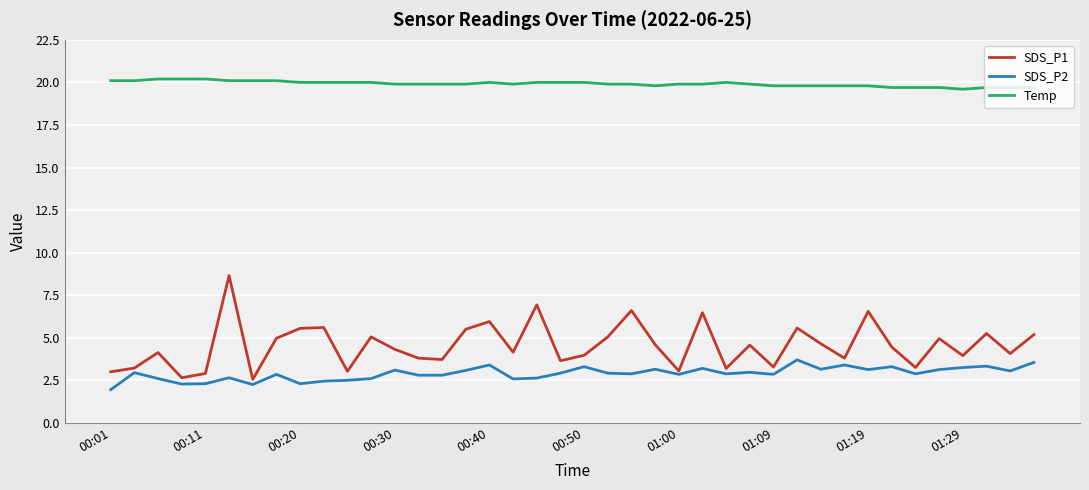

True or false: SDS_P2 and SDS_P1 intersect in this chart.

False